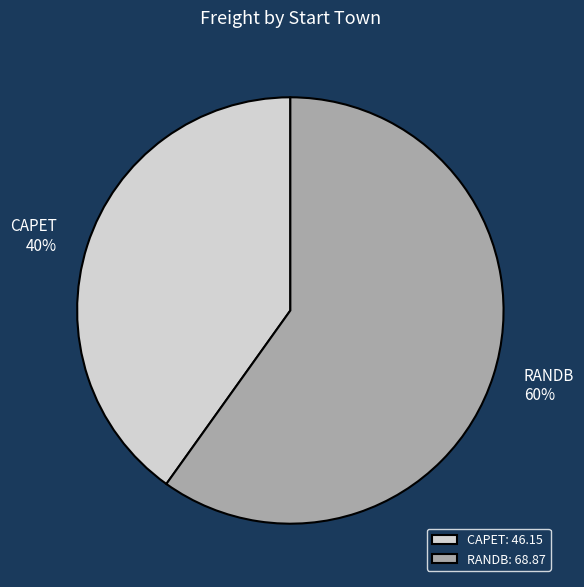

To the nearest percent, what percentage of the pie is RANDB?

60%